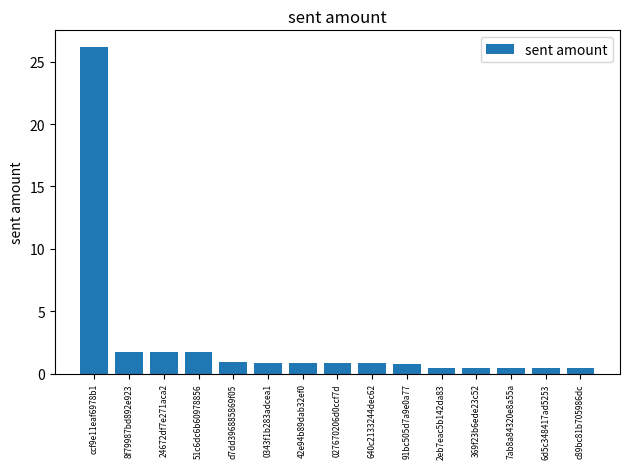

Which category has the highest value across all series?

ccf9e11eaf6978b1